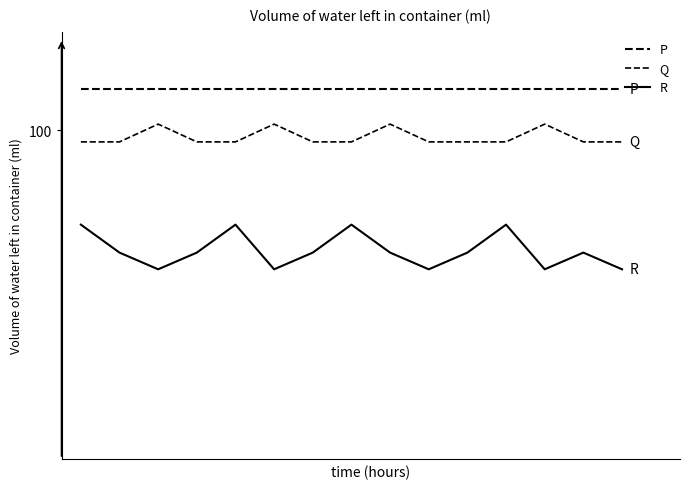

Does the chart have visible grid lines?

No